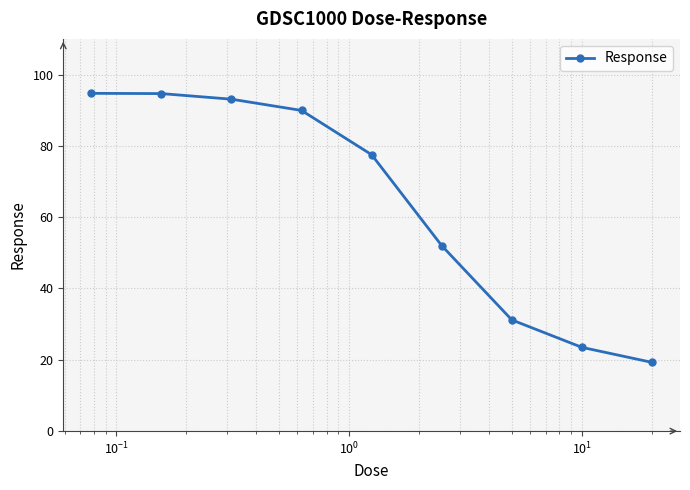

What is the value of the 6th point from the left?

52.0